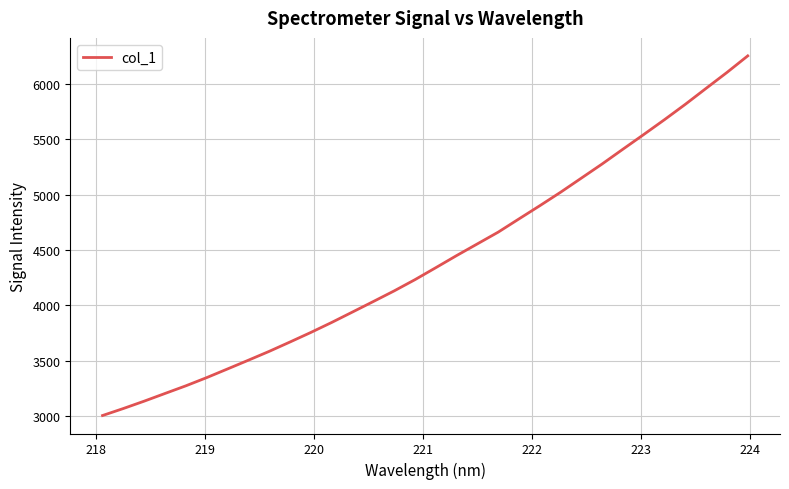

True or false: the data has more than 0 interior local peaks.

False